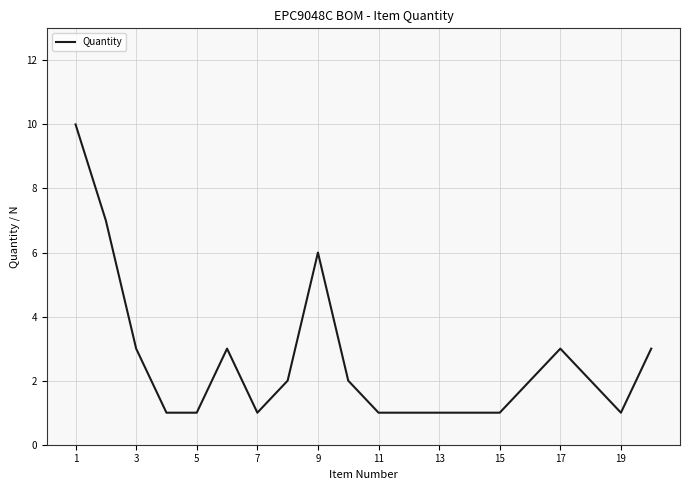

What is the difference between the maximum and minimum values?

9